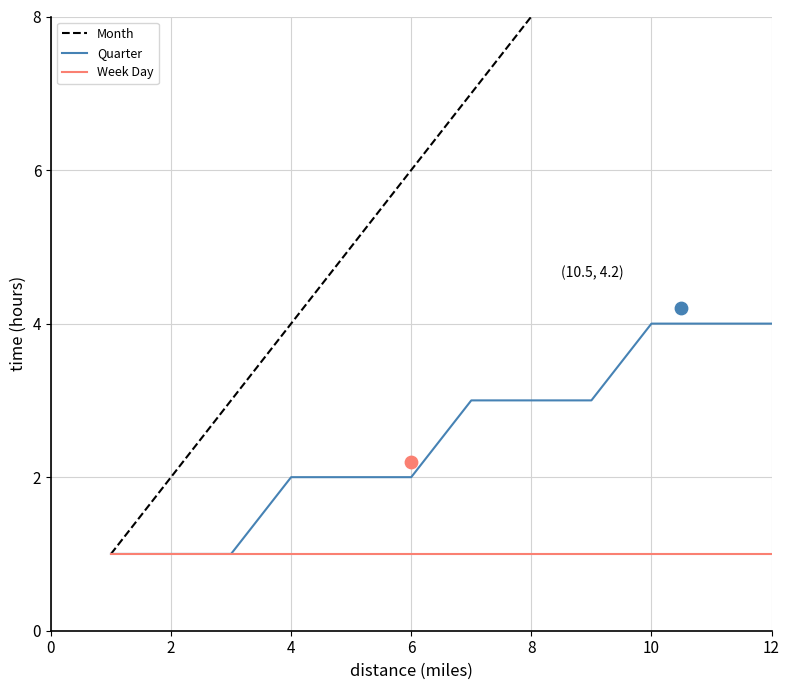

True or false: Week Day has a value of 1 at 8.

True